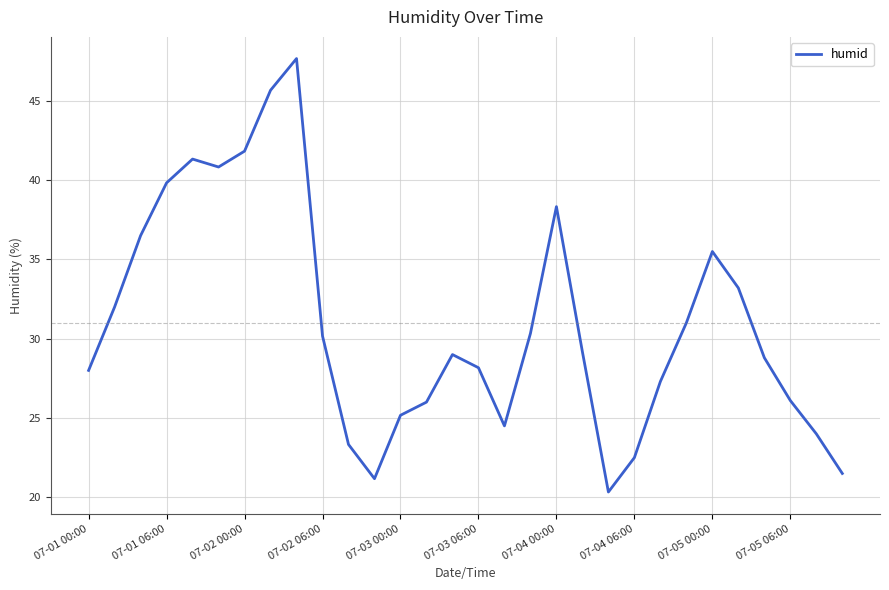

What is the minimum value shown in the chart?

20.3